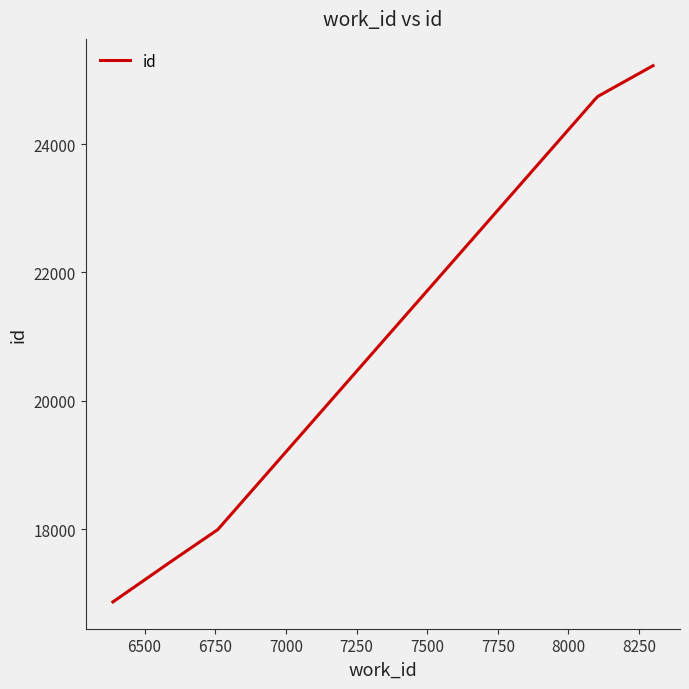

What is the greatest value displayed?

25220